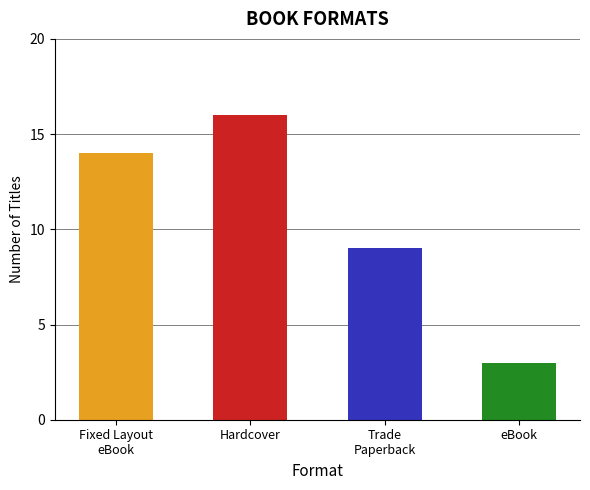

What is the sum of the values at Trade
Paperback and eBook?

12